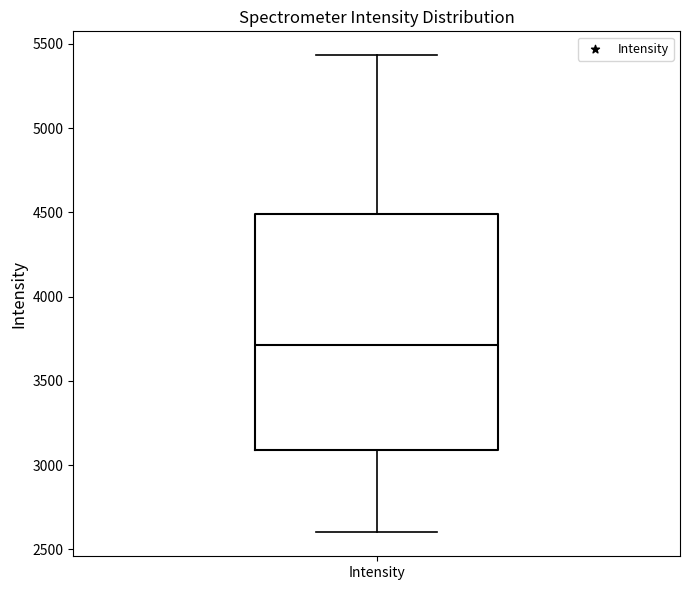

Where does the lower whisker of the box for Intensity end on the y-axis? The values are not printed on the chart, so give them approximately, as read against the axis.

2600